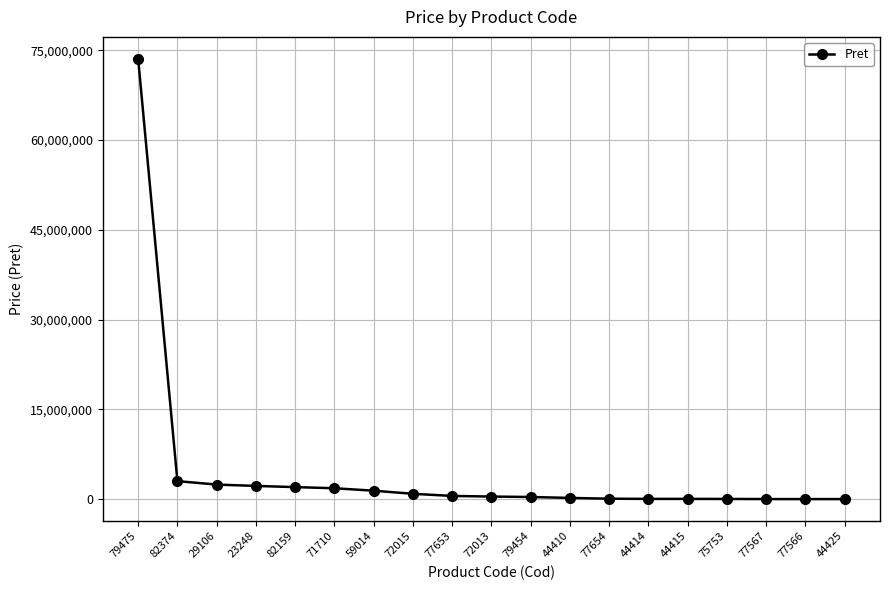

What is the difference between the second highest and minimum values?

2999948.2